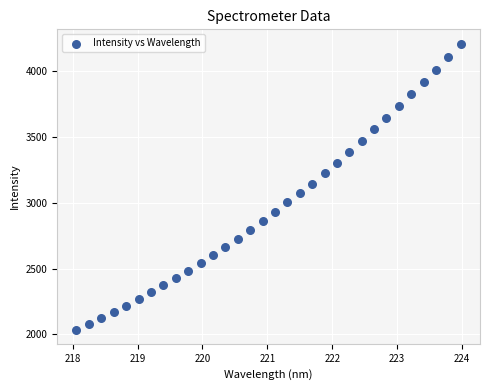

What is the range of Y values (max minus min)?

2170.1